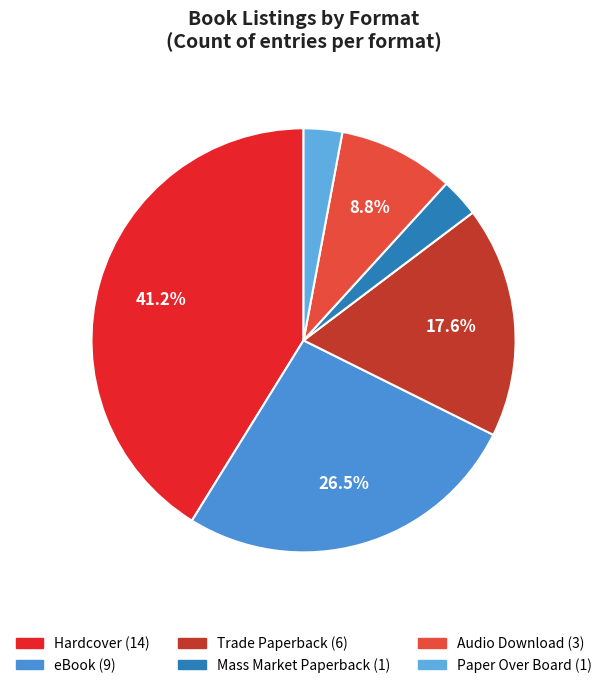

Which category has the smallest portion of the pie?

Mass Market Paperback